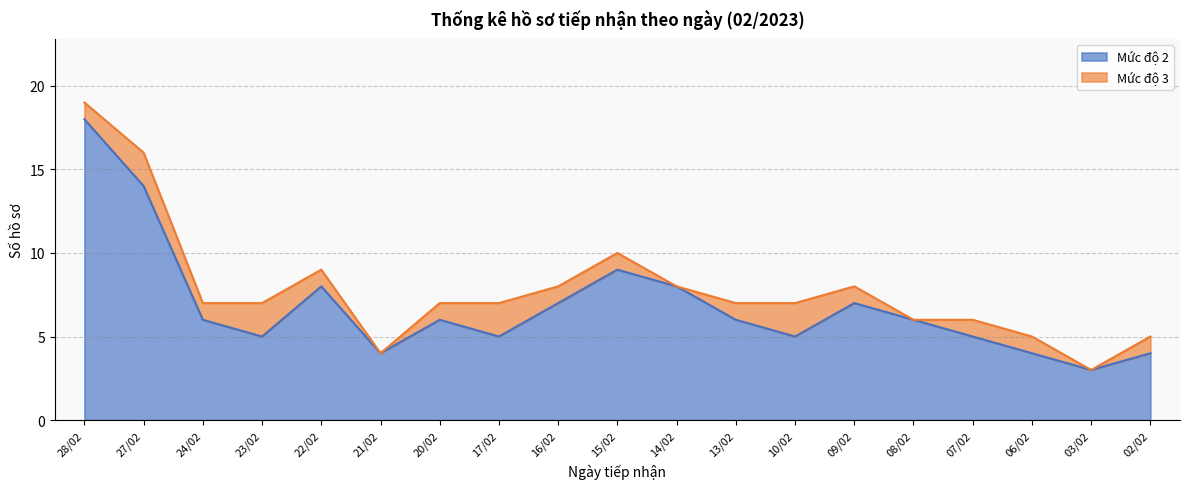

Approximately how many times larger is the value at 07/02 compared to 14/02?

0.6